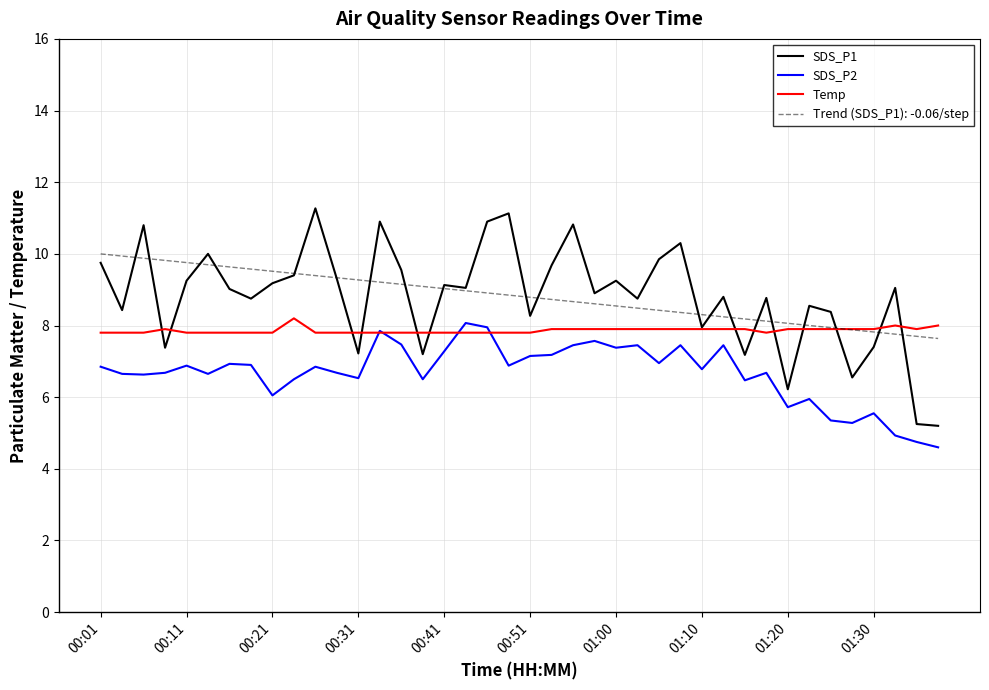

True or false: Trend (SDS_P1): -0.06/step and SDS_P2 cross at least once.

False